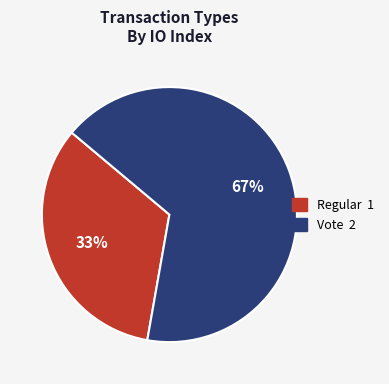

Count the number of slices in the pie.

2